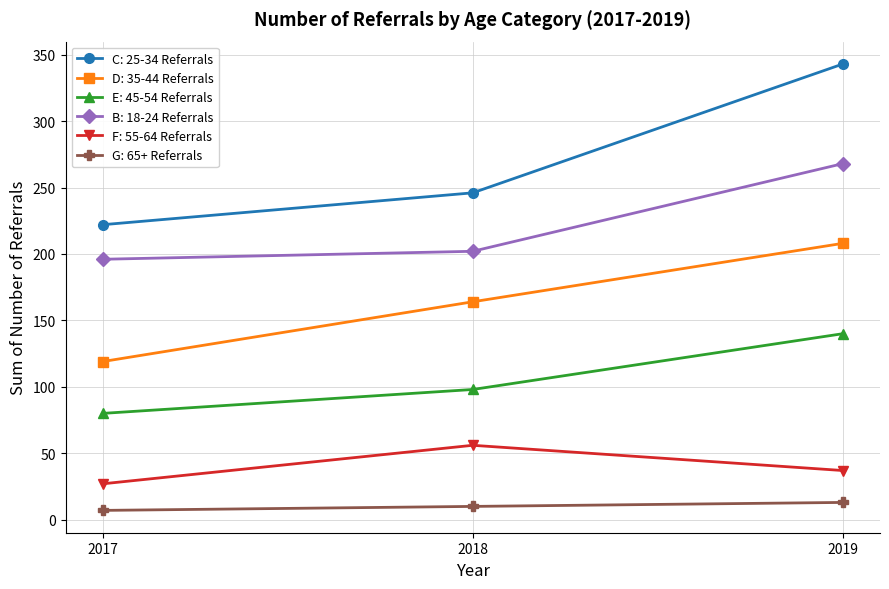

Rank the series by their maximum value, from lowest to highest.

G: 65+ Referrals, F: 55-64 Referrals, E: 45-54 Referrals, D: 35-44 Referrals, B: 18-24 Referrals, C: 25-34 Referrals